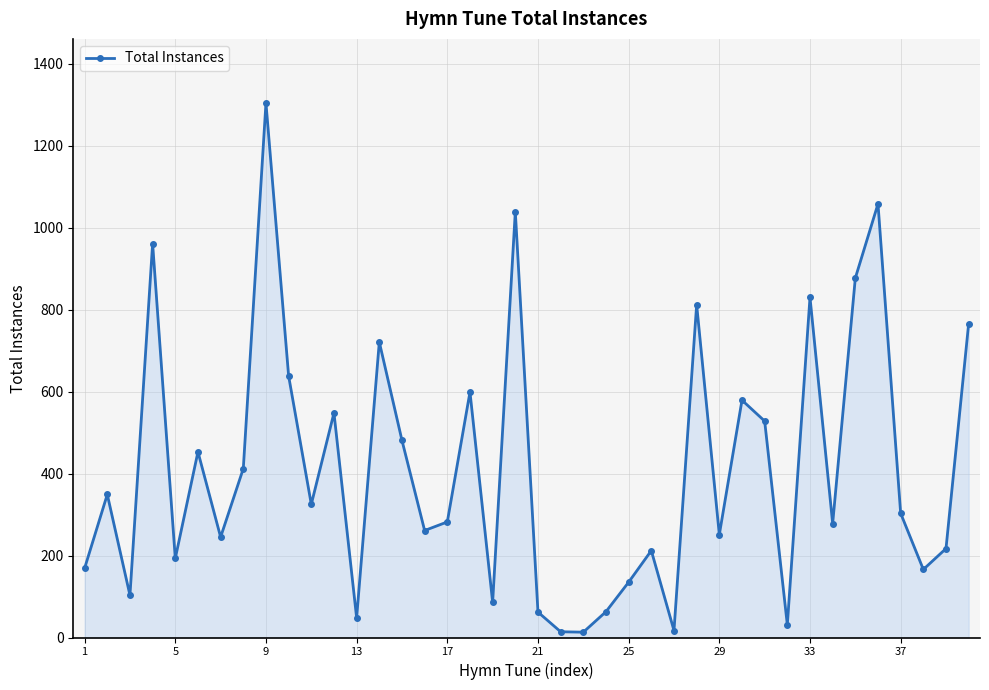

What is the sum of all values?

16429